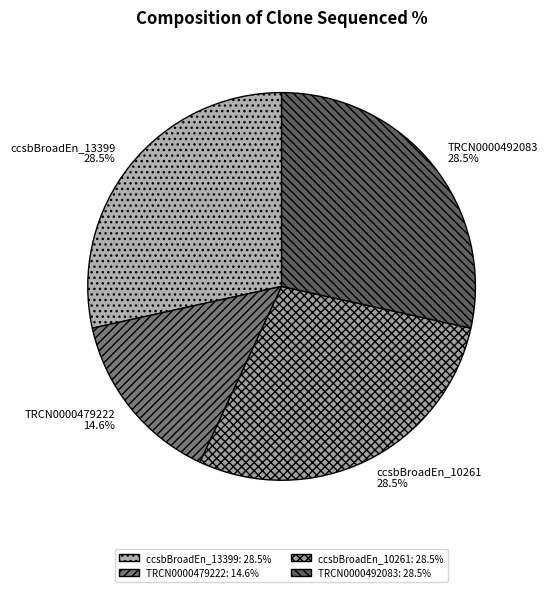

To the nearest percent, what is the difference between the largest and smallest slice percentages?

14%